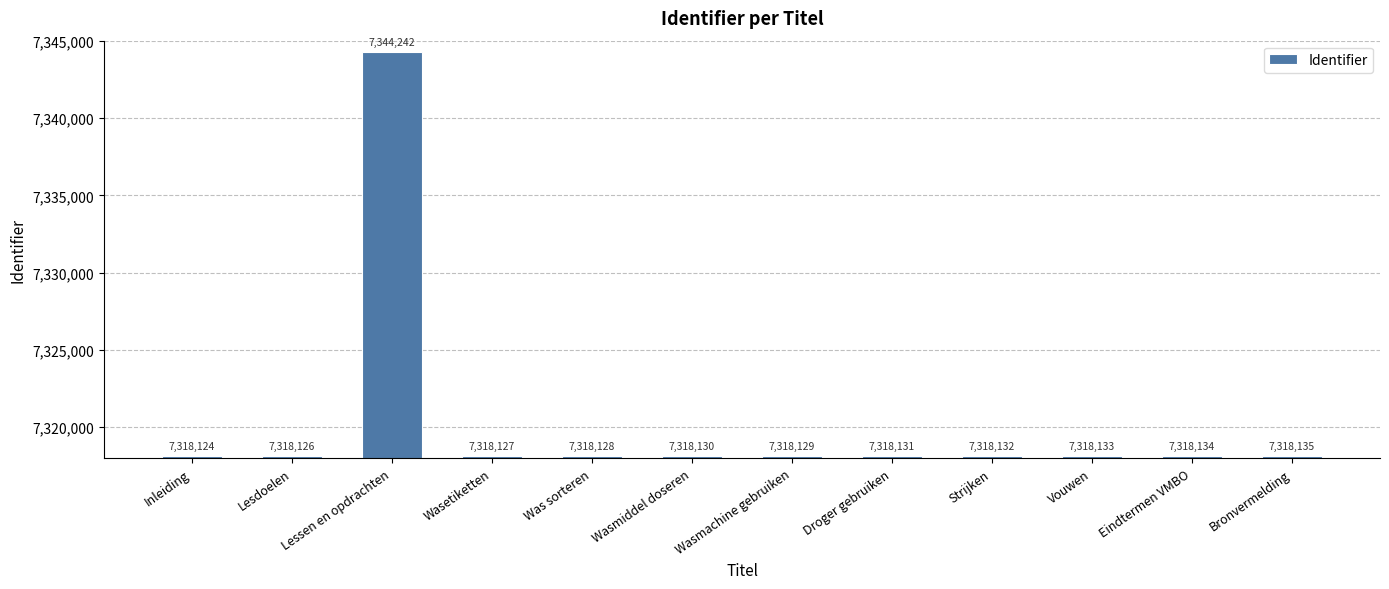

Where is the data nearest to the value 7331183?

Bronvermelding